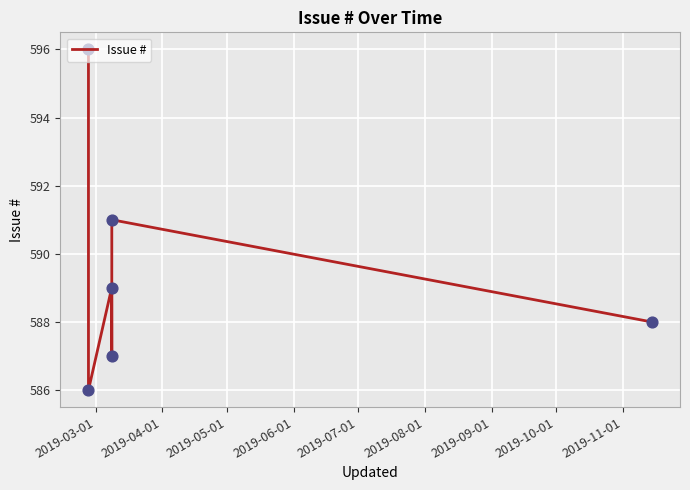

True or false: the data has more than 0 interior local peaks.

True